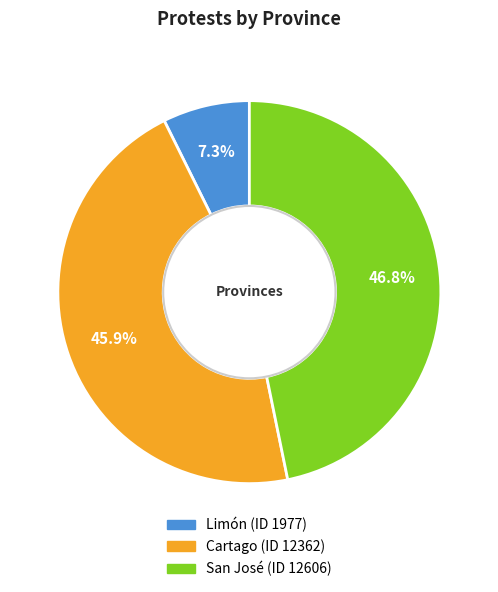

Approximately how many times larger is the value at San José compared to Cartago?

1.0